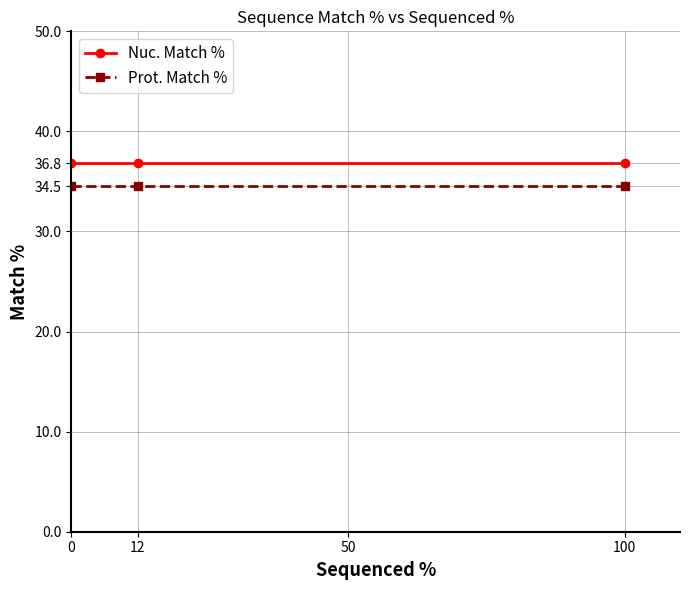

What is the value of the Nuc. Match % point at the 1st from the left?

36.8